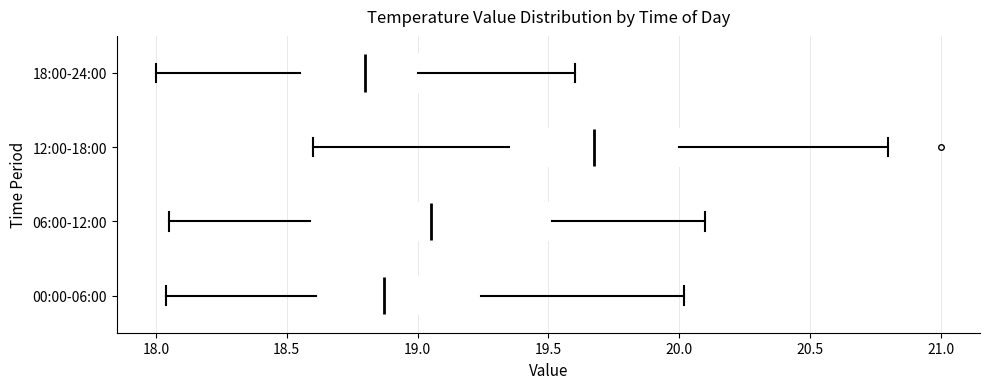

Which box is the widest, from its left edge to its right edge?

06:00-12:00